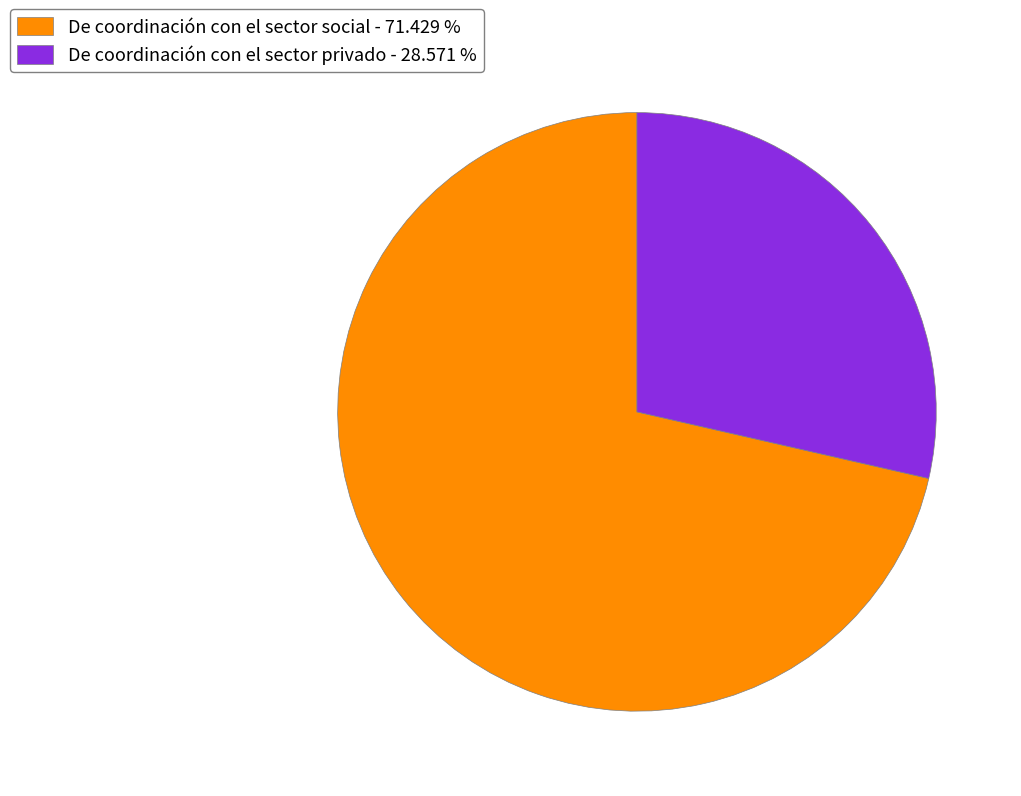

Between De coordinación con el sector privado - 28.571 % and De coordinación con el sector social - 71.429 %, which is larger?

De coordinación con el sector social - 71.429 %